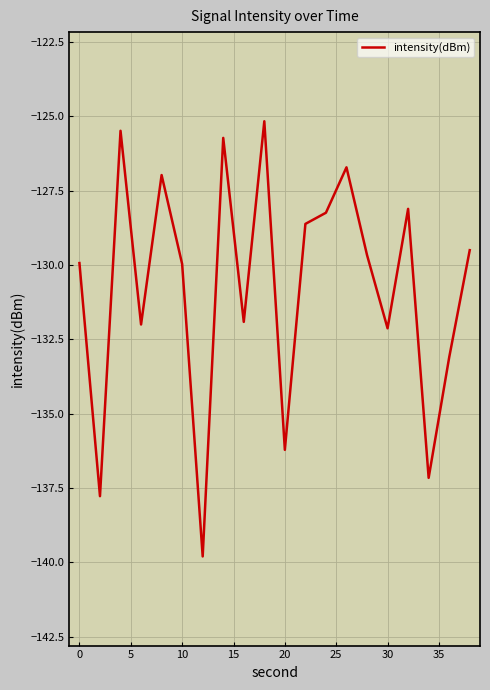

What is the difference between the maximum and minimum values?

14.6